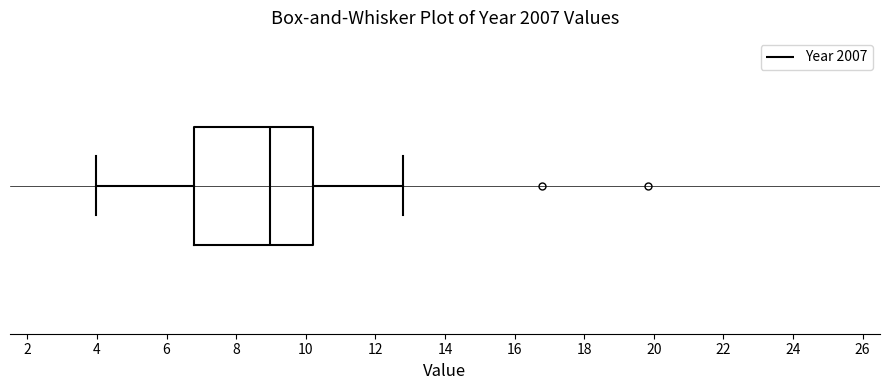

Read this box plot against the x-axis: the position of the median line, the range covered by the box, and the ends of both whiskers. The values are not printed on the chart, so give them approximately, as read against the axis.

median 9.0, box 6.8 to 10.2, whiskers 4.0 to 12.8